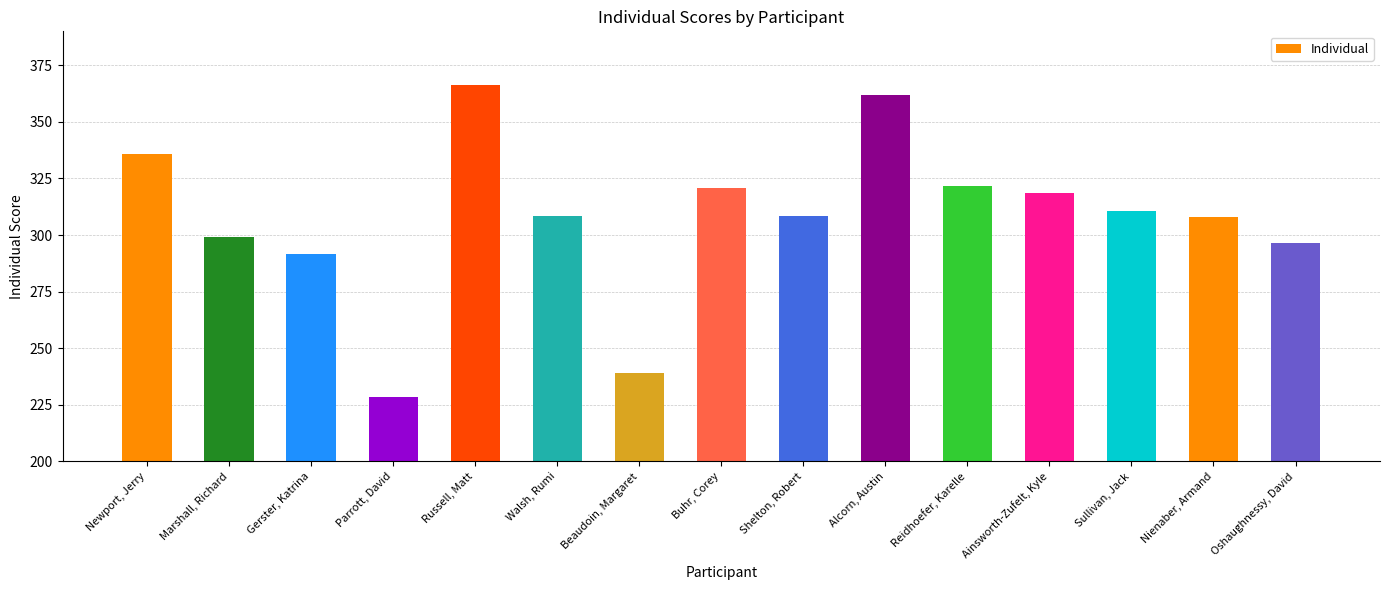

Is it true that the value at Russell, Matt is 591.0?

False